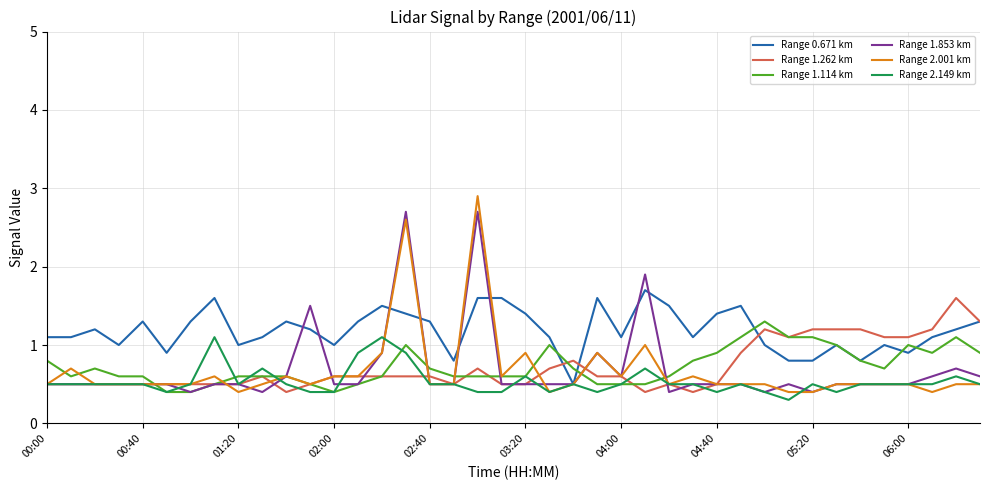

Which series ends up on top after the final intersection of Range 1.853 km and Range 0.671 km?

Range 0.671 km